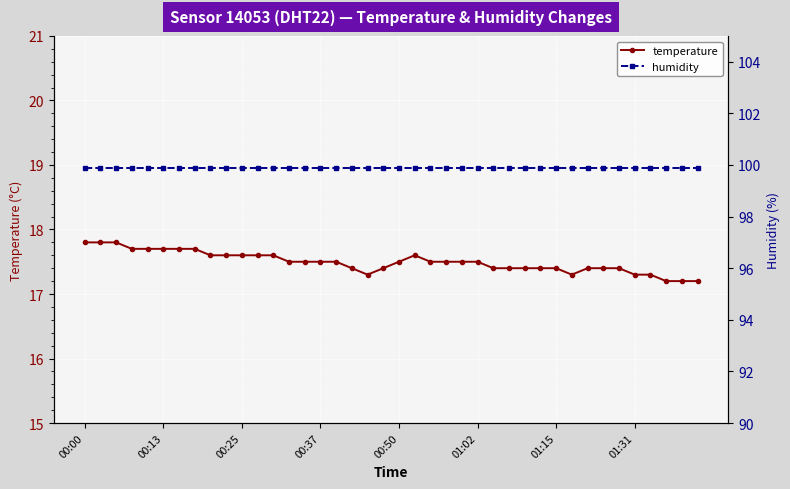

What is the difference between the highest and lowest values at 21?

82.3